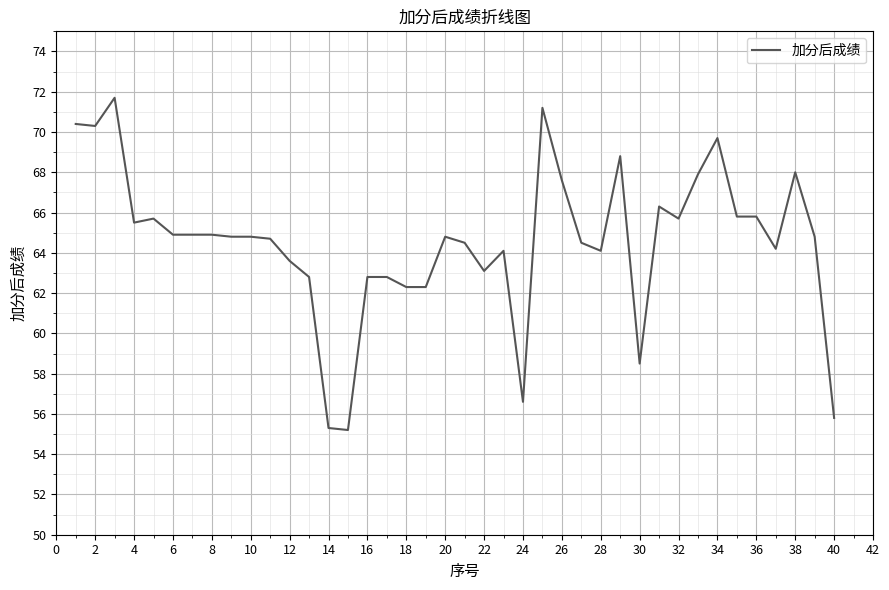

What is the smallest value displayed?

55.2